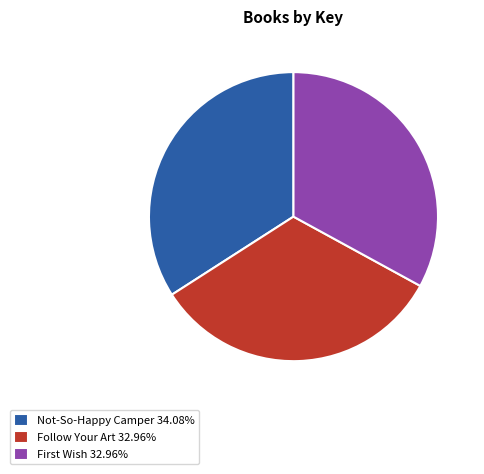

Does Not-So-Happy Camper 34.08% represent more than half of the total?

No